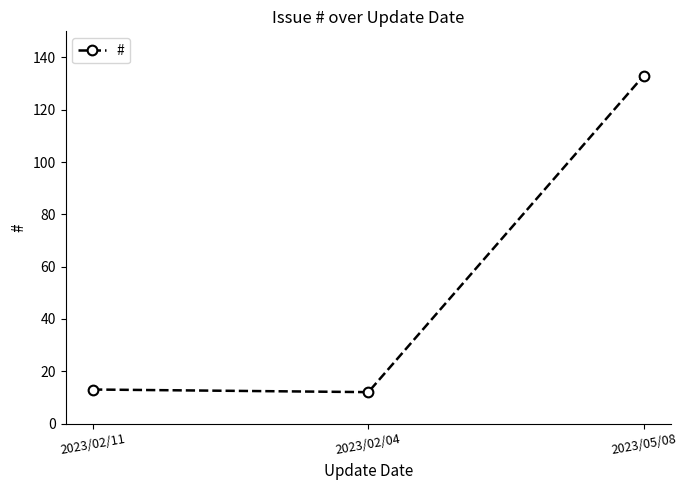

What is the greatest value displayed?

133